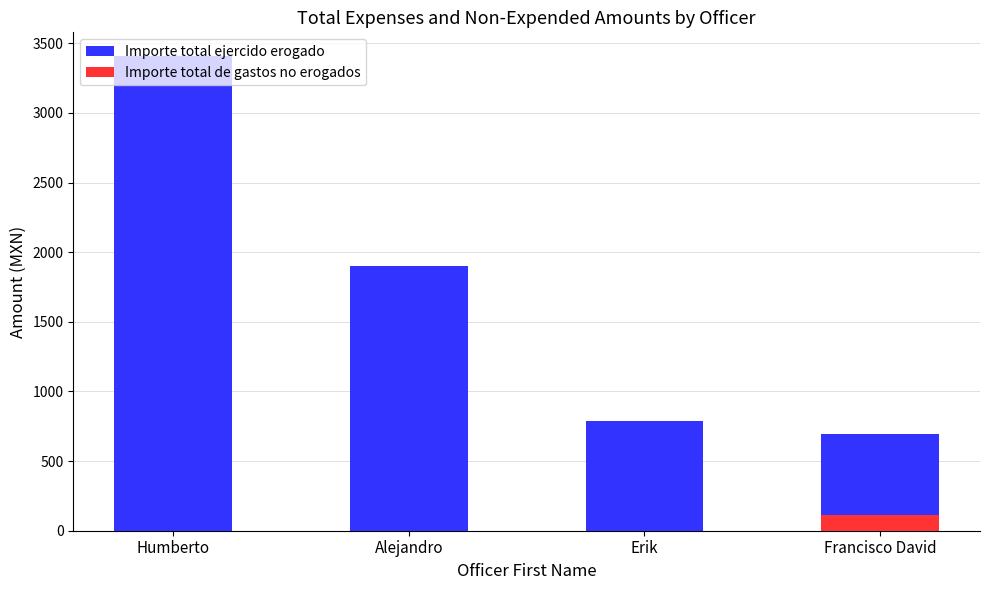

How many data points in Importe total ejercido erogado are above 1900?

1